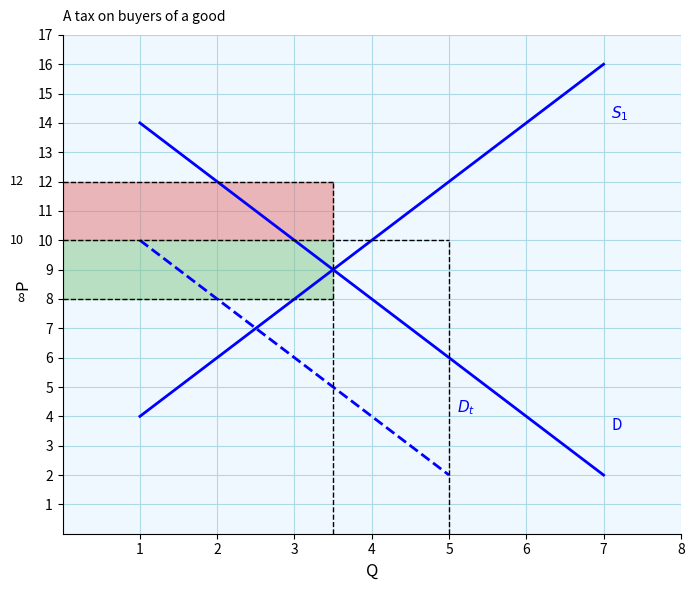

Which series has the widest spread of values?

S1